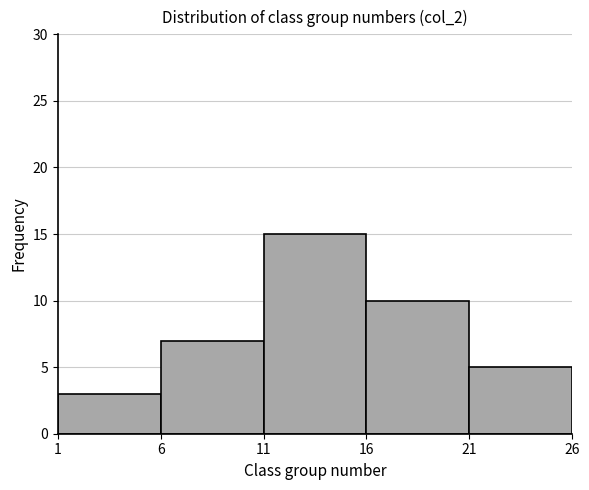

How tall is the bar that spans 1 to 6 on the x-axis? The values are not printed on the chart, so give them approximately, as read against the axis.

3